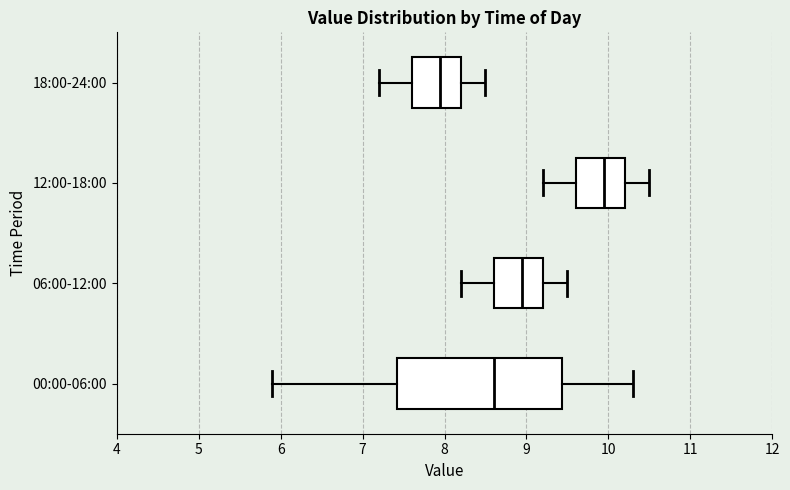

Which box has the furthest to the left median line?

18:00-24:00